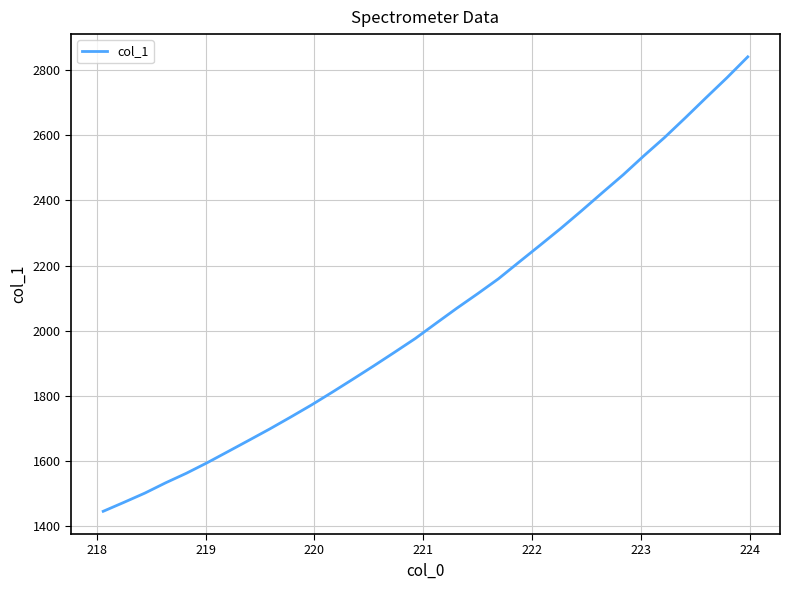

What is the maximum value shown in the chart?

2839.9